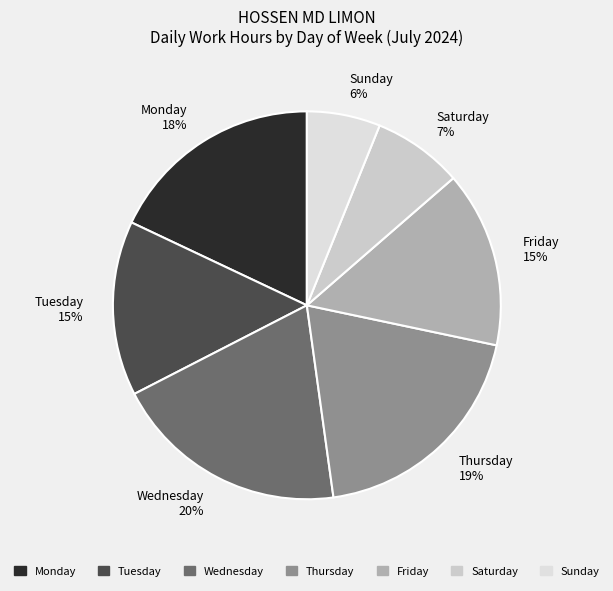

Between Thursday 19% and Monday 18%, which is larger?

Thursday 19%